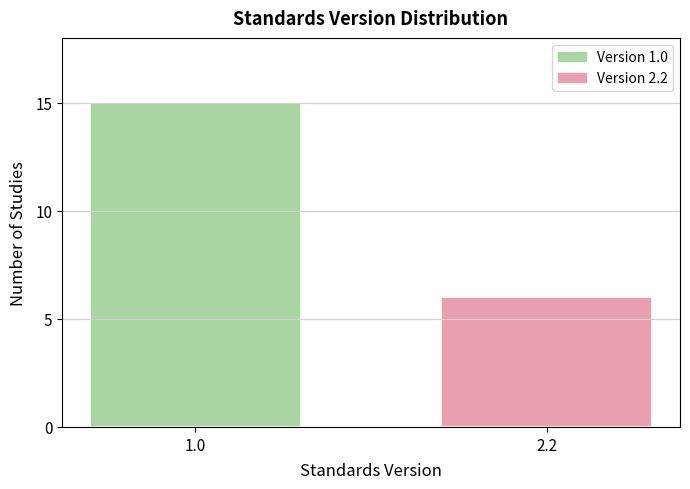

Reading left to right, transcribe all the data shown in this chart.

15	6